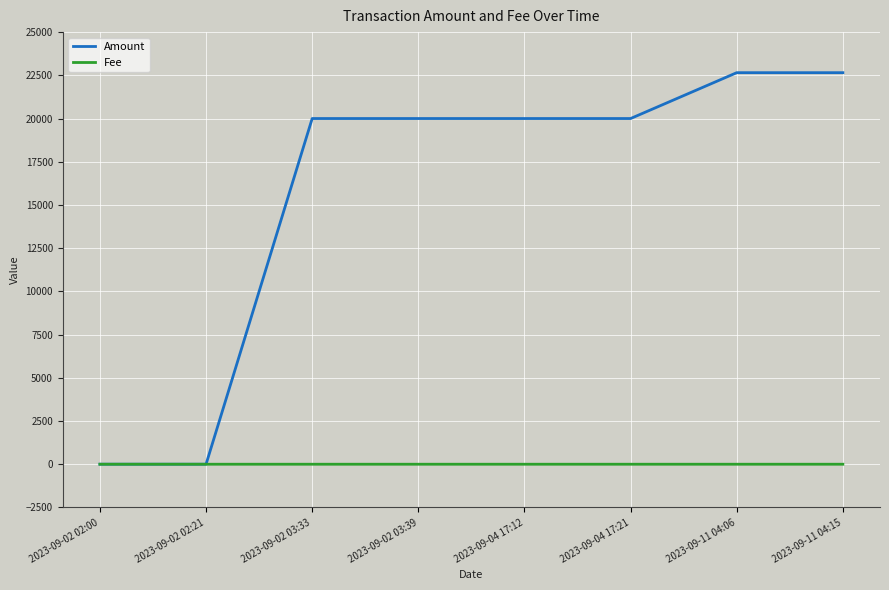

Is the value of Fee at 2023-09-04 17:21 greater than the value of Amount at 2023-09-02 03:39?

No